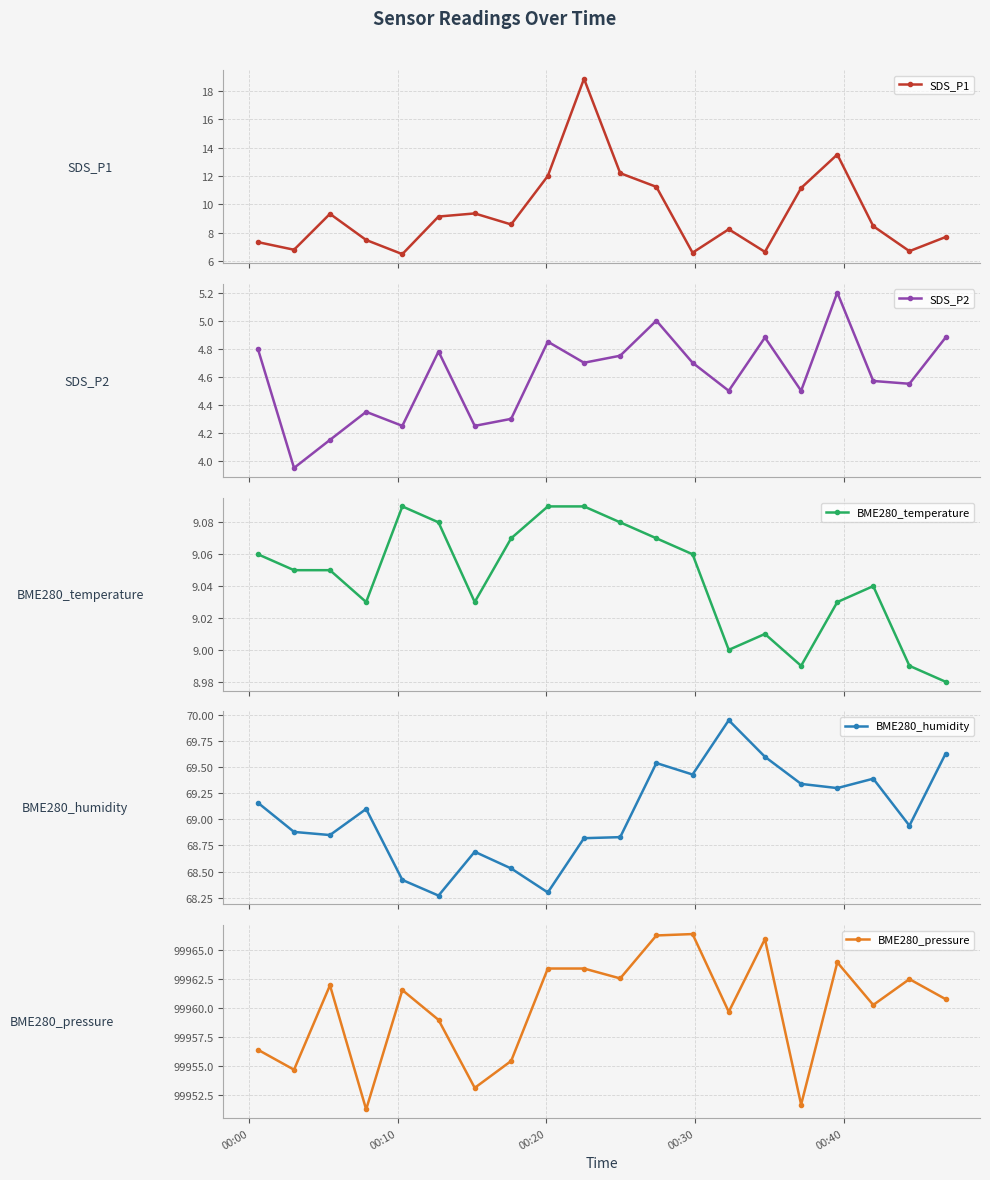

What is the smallest value displayed?

4.0